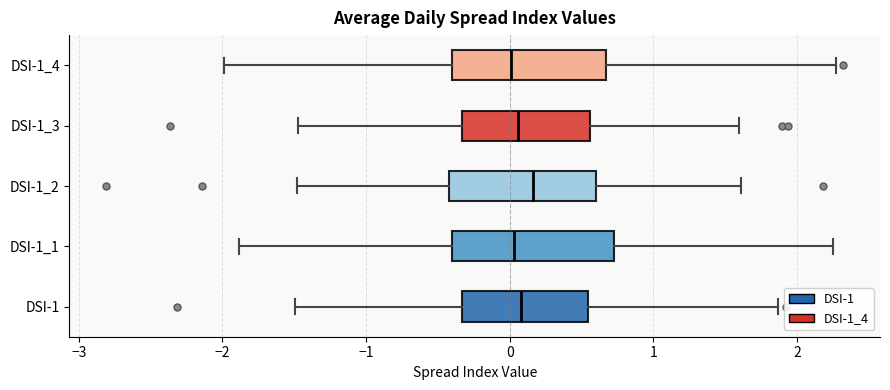

Reading bottom to top, read every box against the x-axis: the position of its median line, the range the box covers, and the ends of its whiskers. The values are not printed on the chart, so give them approximately, as read against the axis.

DSI-1: median 0.1, box -0.3 to 0.5, whiskers -1.5 to 1.9
DSI-1_1: median 0.0, box -0.4 to 0.7, whiskers -1.9 to 2.2
DSI-1_2: median 0.2, box -0.4 to 0.6, whiskers -1.5 to 1.6
DSI-1_3: median 0.1, box -0.3 to 0.6, whiskers -1.5 to 1.6
DSI-1_4: median 0.0, box -0.4 to 0.7, whiskers -2.0 to 2.3